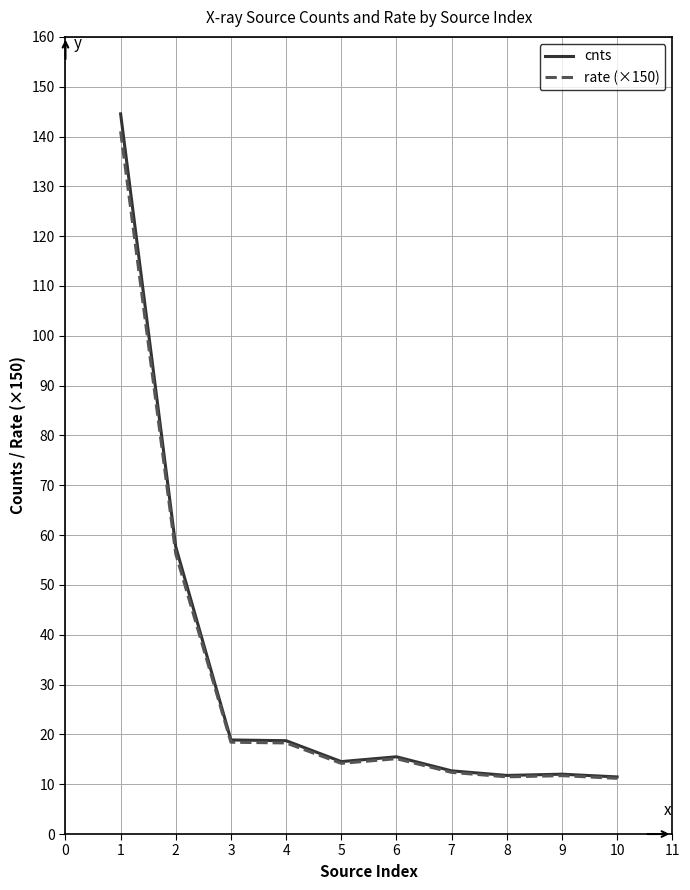

Does the chart display data point markers on the line(s)?

No